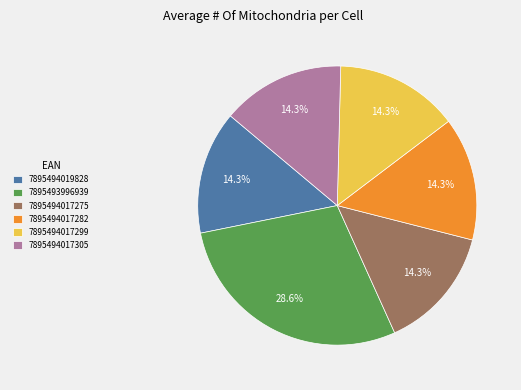

Approximately how many times larger is the value at 7895494017305 compared to 7895494017275?

1.0